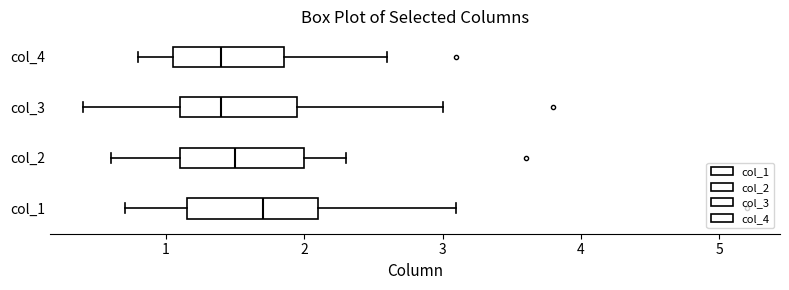

Reading bottom to top, transcribe this box plot: for each box, give where its median line is, the range the box spans, and where its two whiskers end, as read against the x-axis. The values are not printed on the chart, so give them approximately, as read against the axis.

col_1: median 1.7, box 1.2 to 2.1, whiskers 0.7 to 3.1
col_2: median 1.5, box 1.1 to 2.0, whiskers 0.6 to 2.3
col_3: median 1.4, box 1.1 to 2.0, whiskers 0.4 to 3.0
col_4: median 1.4, box 1.1 to 1.9, whiskers 0.8 to 2.6